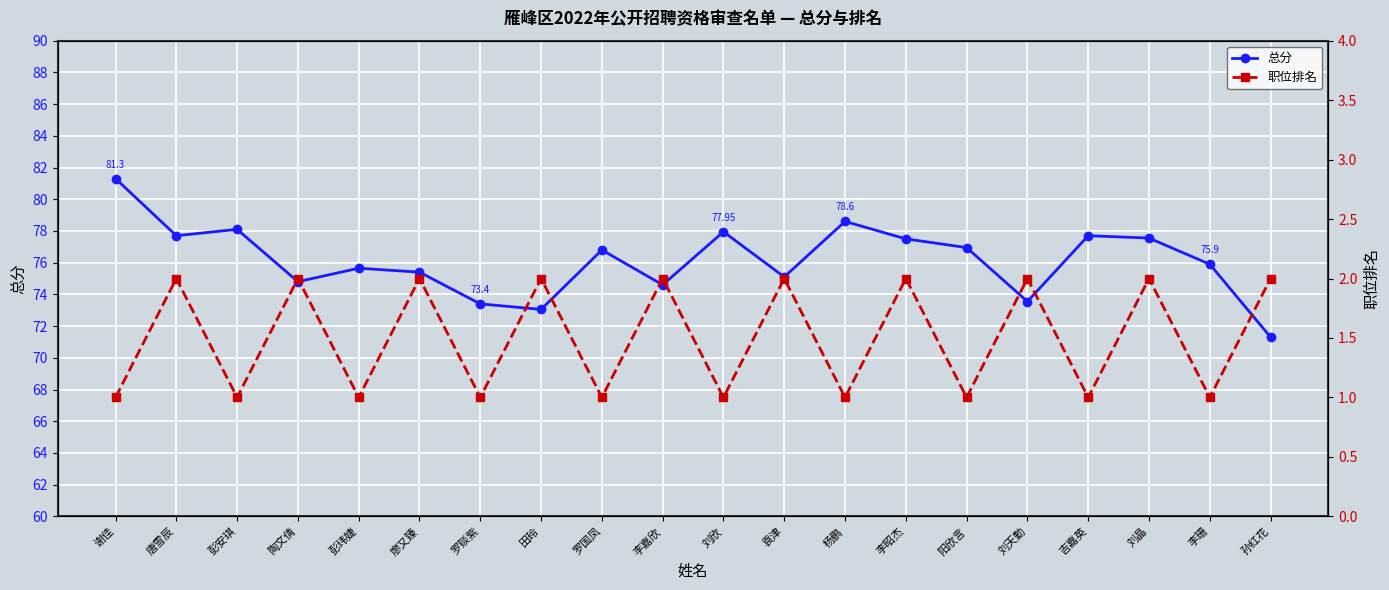

Reading left to right, extract all data points from this chart.

总分: 81.3	77.7	78.1	74.8	75.7	75.4	73.4	73.0	76.8	74.6	78.0	75.1	78.6	77.5	77.0	73.5	77.7	77.5	75.9	71.3
职位排名: 1.0	2.0	1.0	2.0	1.0	2.0	1.0	2.0	1.0	2.0	1.0	2.0	1.0	2.0	1.0	2.0	1.0	2.0	1.0	2.0